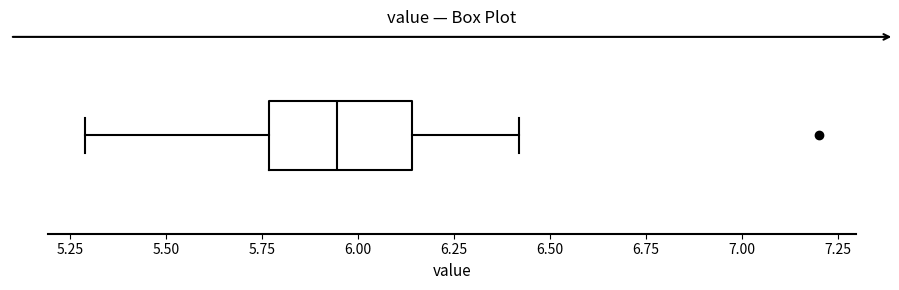

Where does the right whisker of the box end on the x-axis? The values are not printed on the chart, so give them approximately, as read against the axis.

6.40